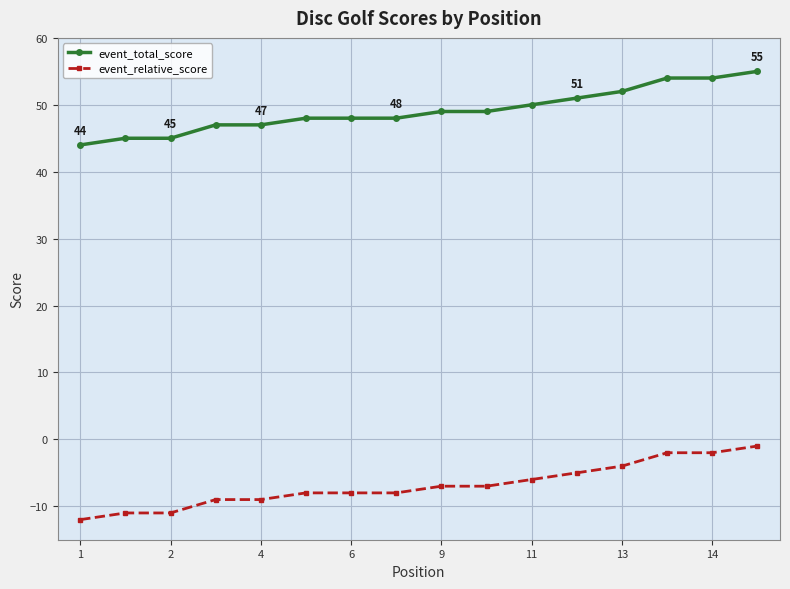

True or false: event_total_score and event_relative_score cross at least once.

False